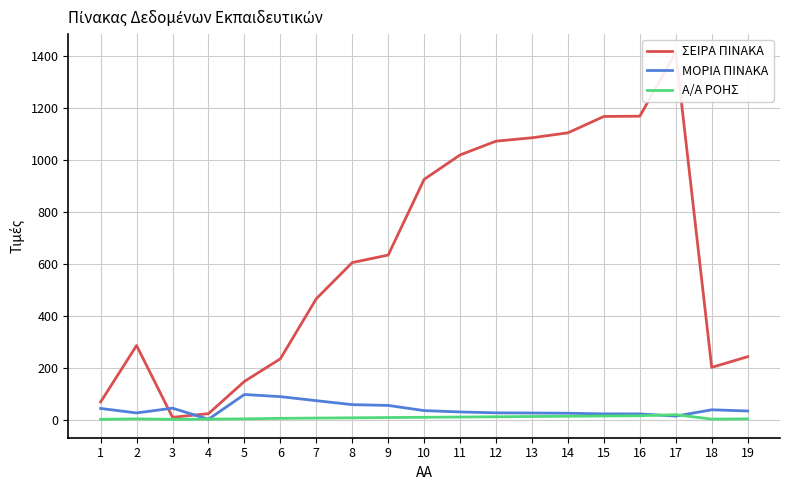

List the labels in order of Α/Α ΡΟΗΣ value, largest first.

17, 16, 15, 14, 13, 12, 11, 10, 9, 8, 7, 6, 2, 5, 19, 4, 18, 1, 3